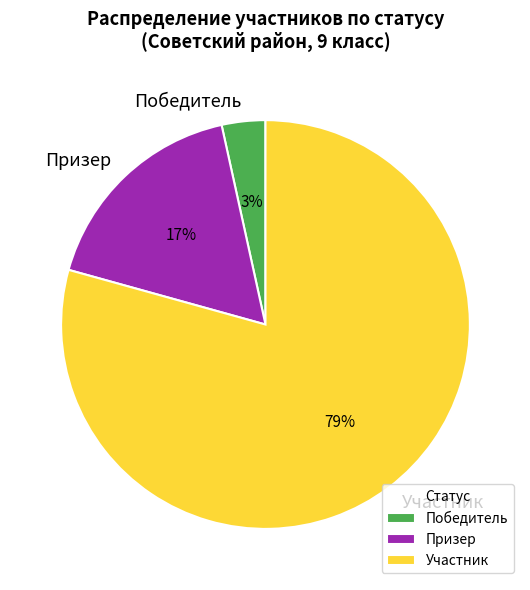

Is it true that Призер is 27% of the pie?

False